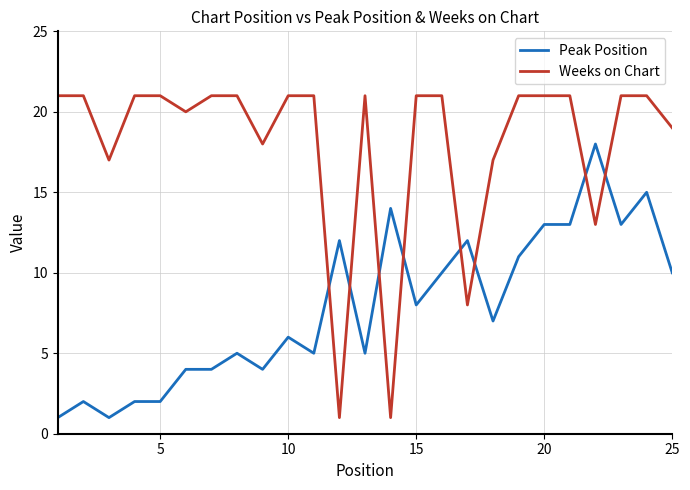

Which series has the widest spread of values?

Weeks on Chart